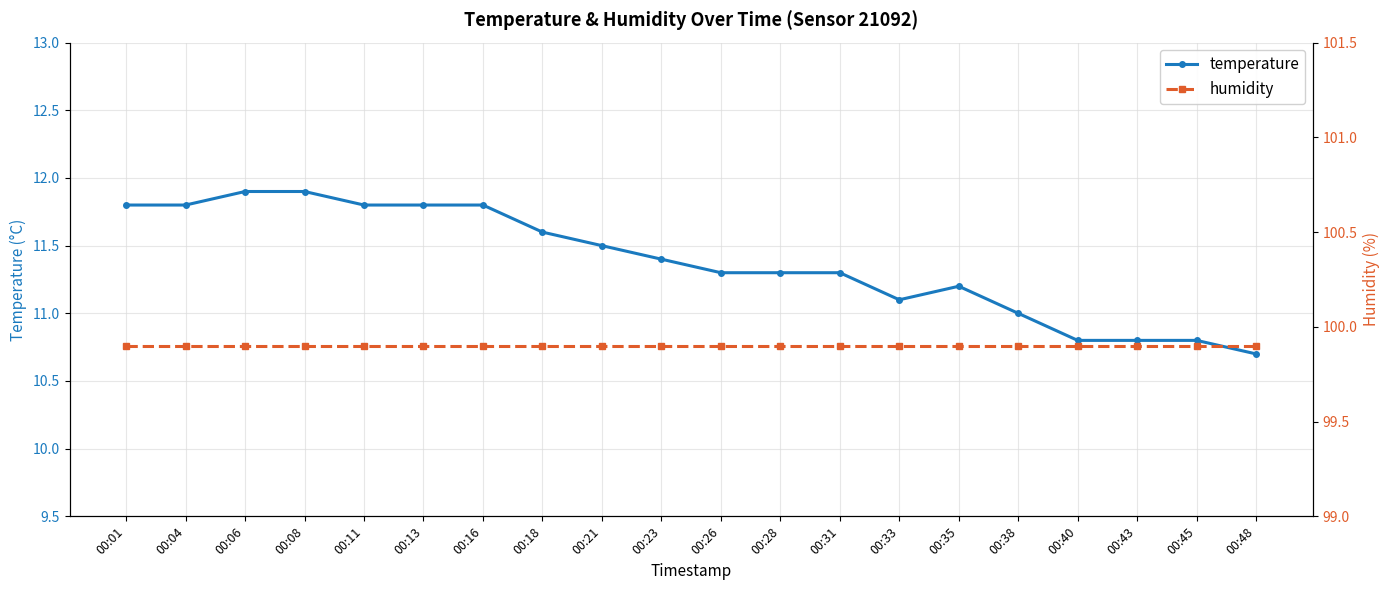

At how many categories does at least one series exceed 54?

20